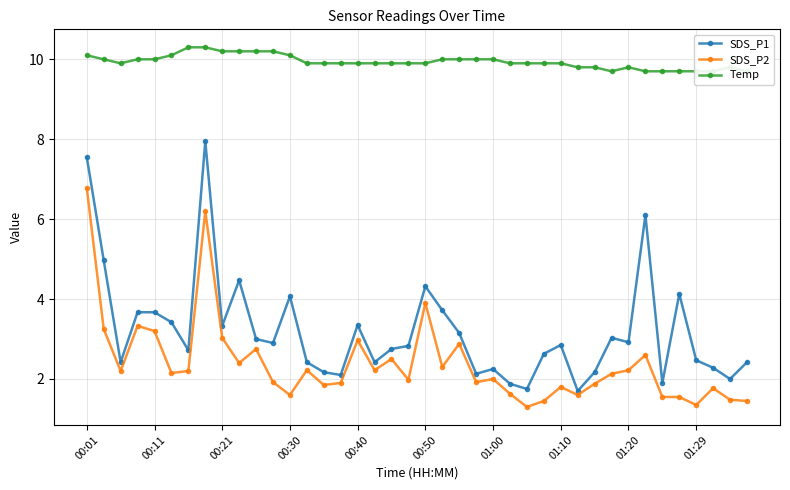

At how many categories does at least one series exceed 5?

40